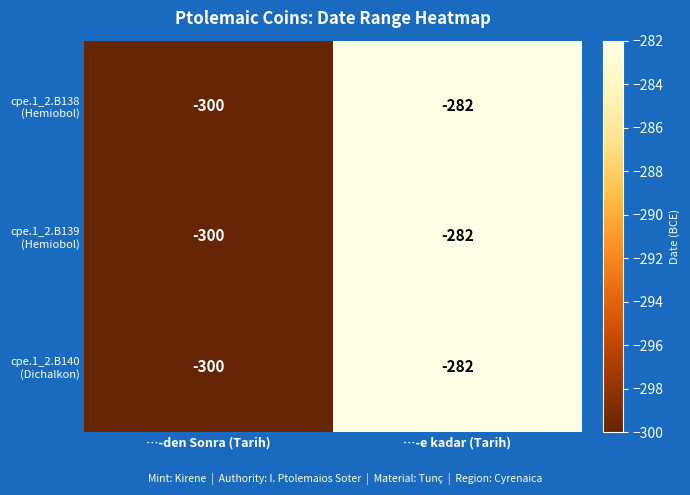

What is the minimum value shown in the chart?

-300